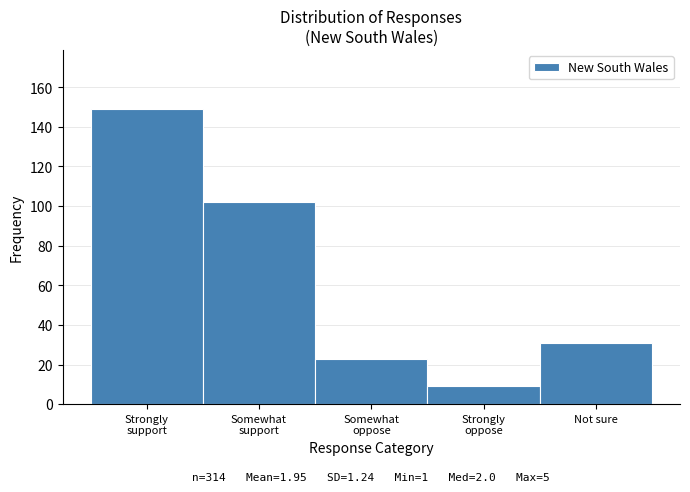

Reading left to right, transcribe all the data shown in this chart.

149	102	23	9	31